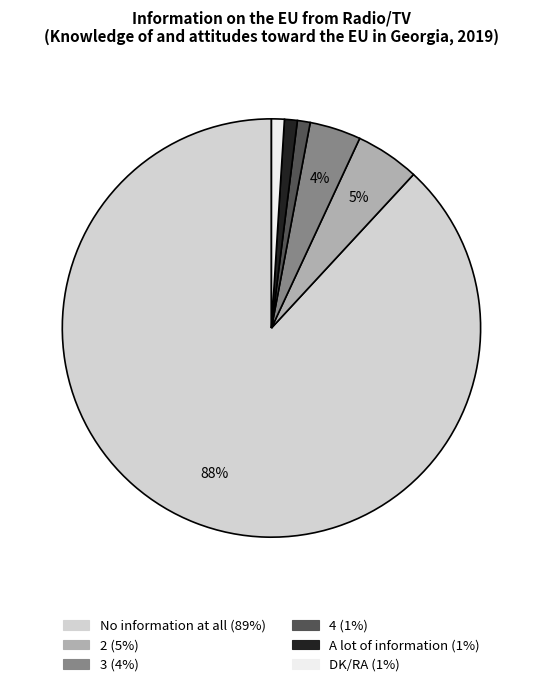

What percentage is the 3 slice, to the nearest percent?

4%